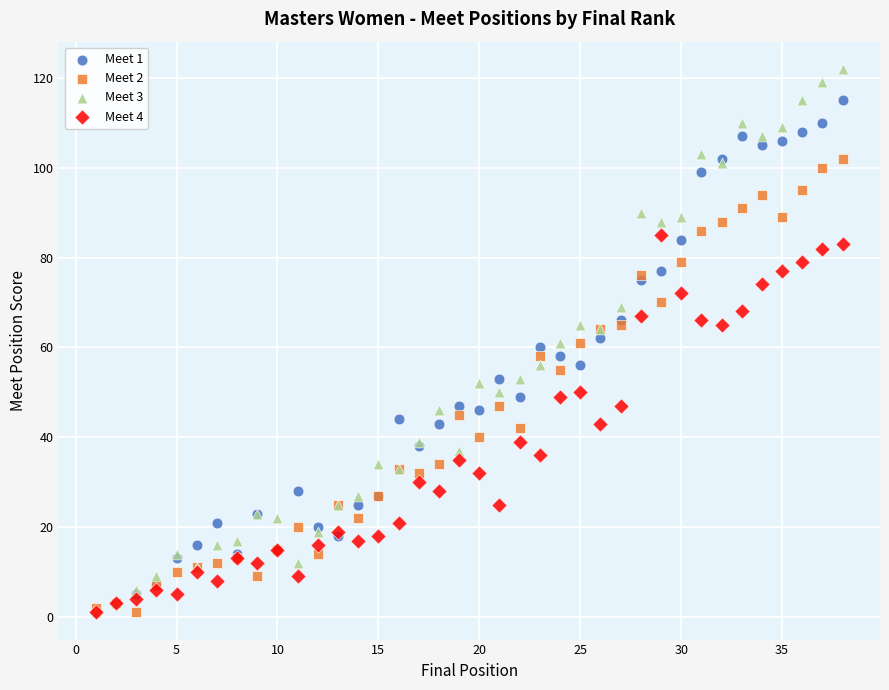

Which series reaches the maximum Y coordinate?

Meet 3